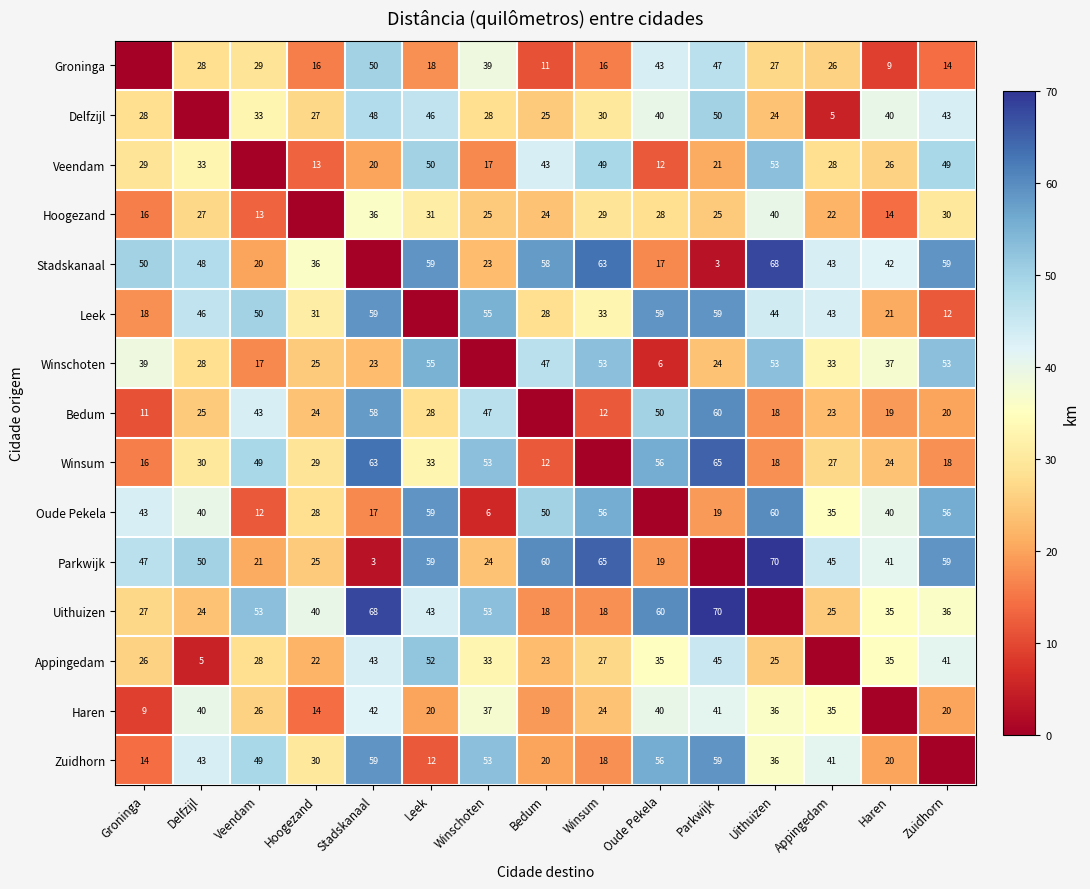

At which category does the chart reach its minimum across all series?

Groninga